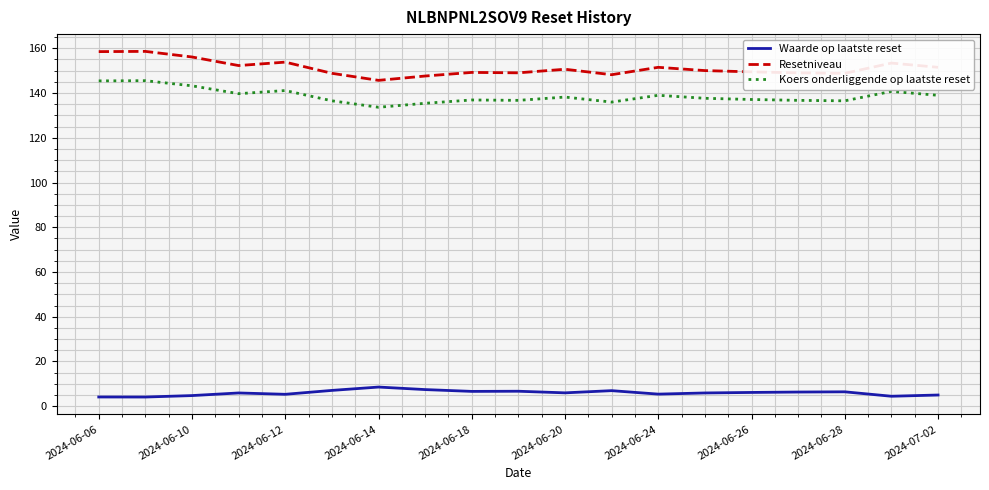

What is the highest value of the Resetniveau series?

158.6